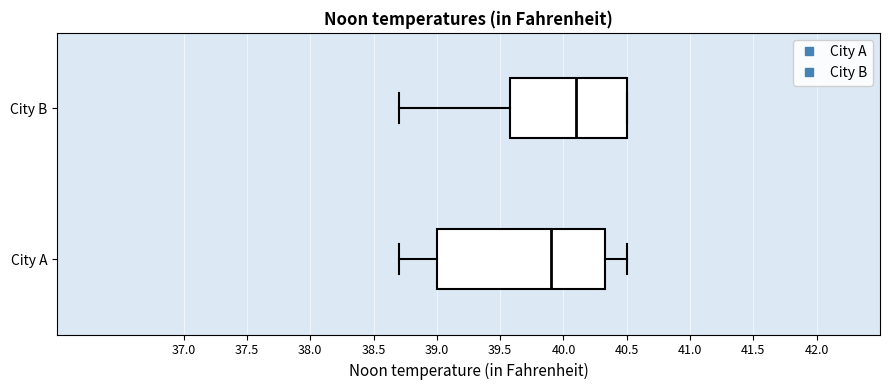

Which box has the furthest to the left median line?

City A